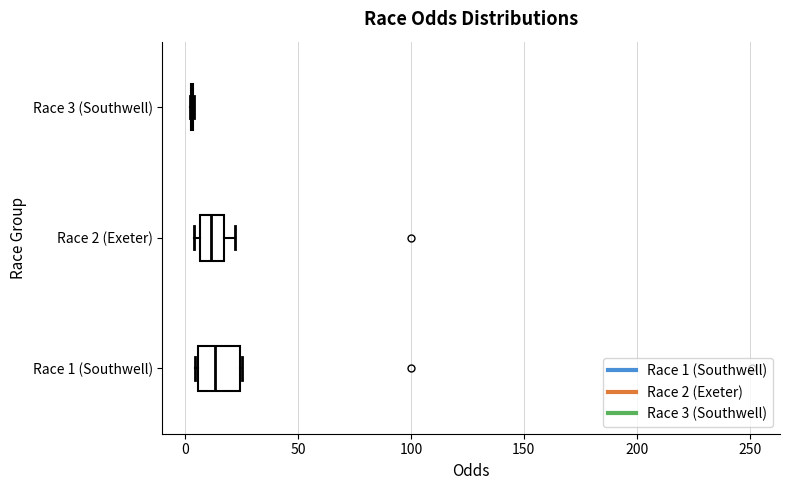

Reading bottom to top, read every box against the x-axis: the position of its median line, the range the box covers, and the ends of its whiskers. The values are not printed on the chart, so give them approximately, as read against the axis.

Race 1 (Southwell): median 15, box 5 to 25, whiskers 5 to 25
Race 2 (Exeter): median 10, box 5 to 15, whiskers 5 (just left of the box's left edge) to 20
Race 3 (Southwell): box collapsed to a line at 5, whiskers 0 to 5